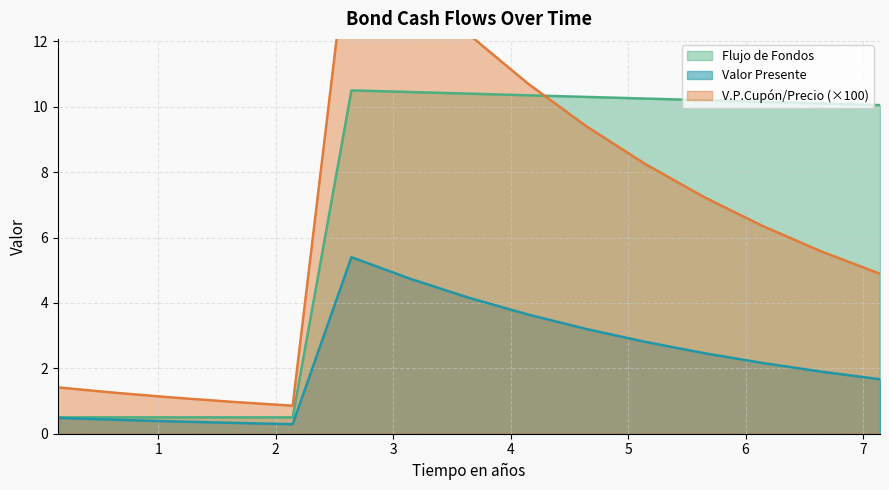

At how many categories does at least one series exceed 13?

2